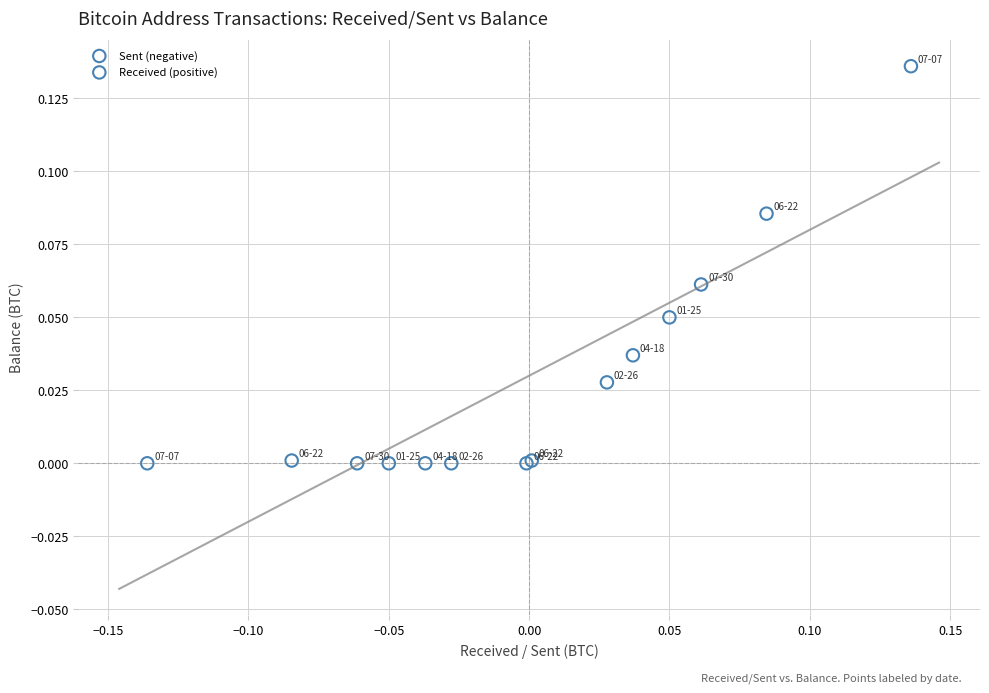

Which series has the largest Y range (max minus min)?

Received (positive)